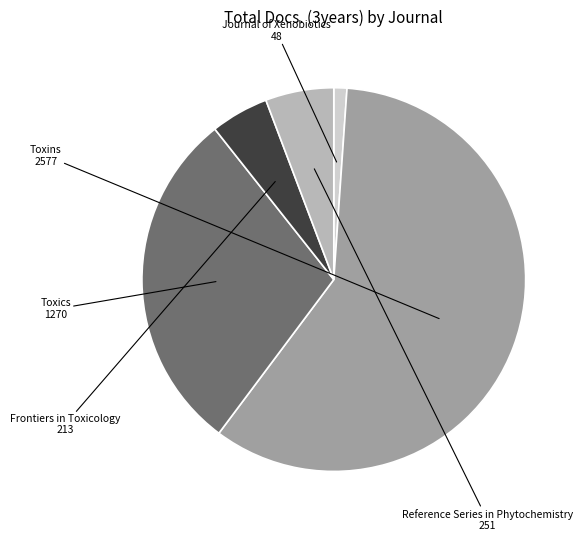

How many segments does this pie chart have?

5